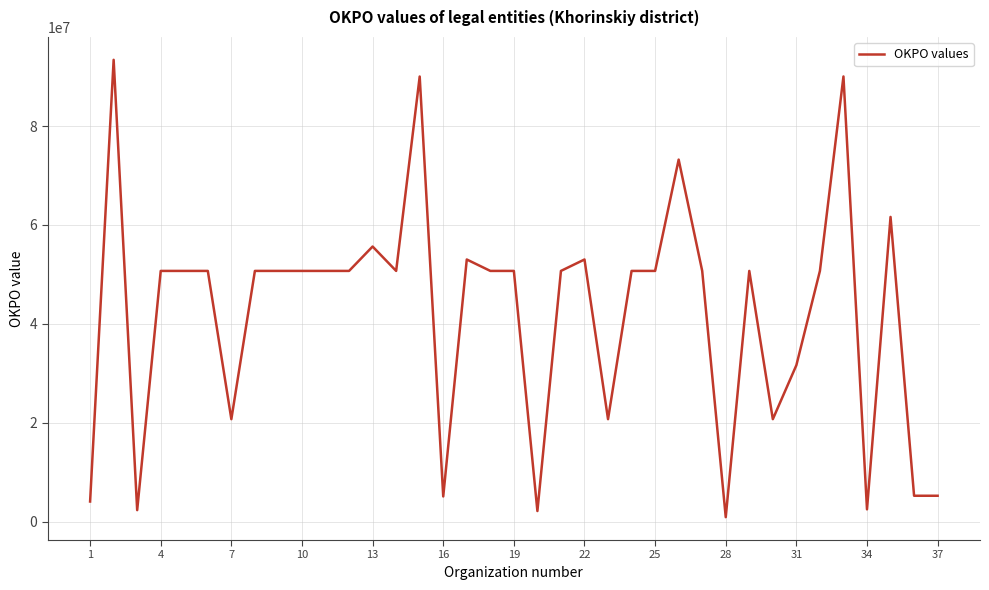

What is the difference between the maximum and minimum values?

92537921